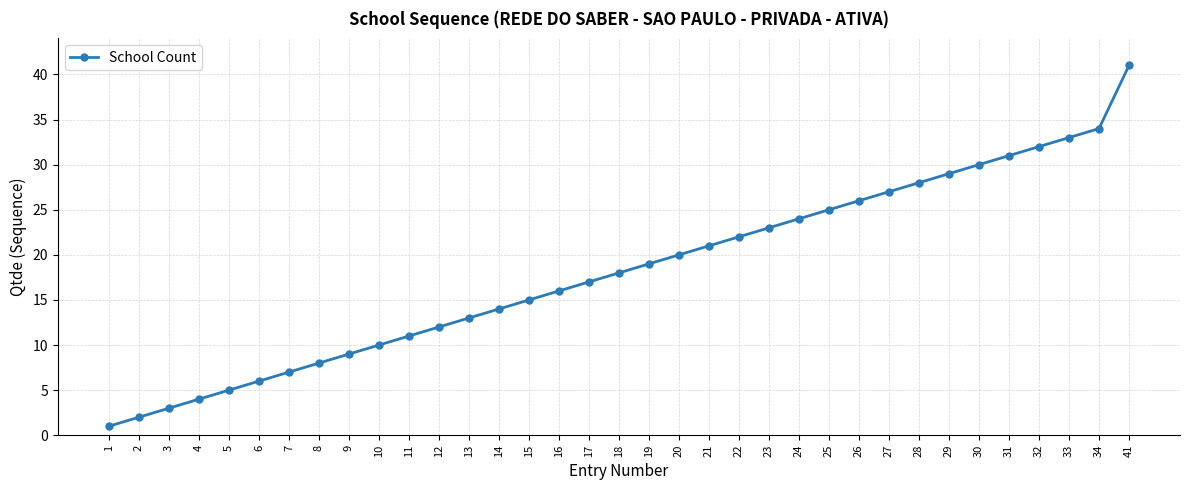

Rank the categories by value from lowest to highest.

1, 2, 3, 4, 5, 6, 7, 8, 9, 10, 11, 12, 13, 14, 15, 16, 17, 18, 19, 20, 21, 22, 23, 24, 25, 26, 27, 28, 29, 30, 31, 32, 33, 34, 41